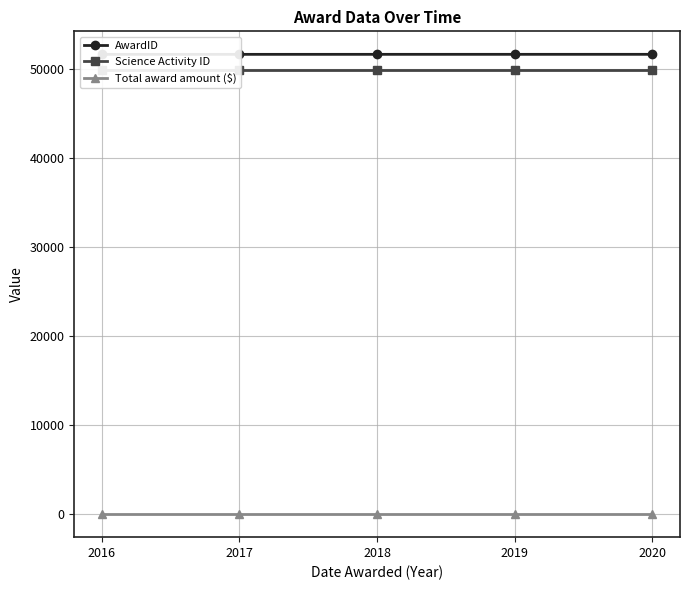

At which label does AwardID first exceed 51592?

2019